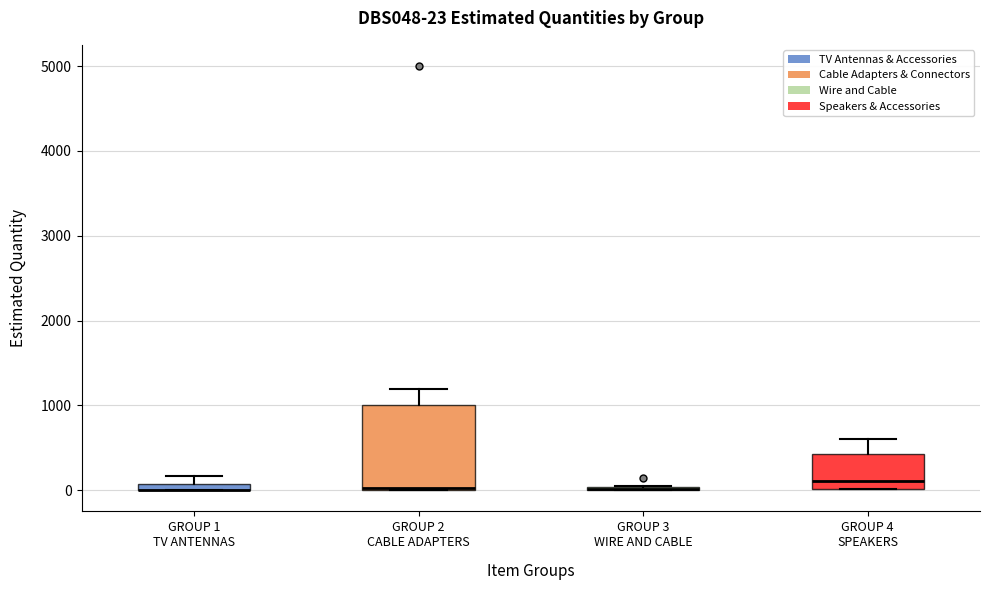

Comparing the boxes themselves (not the whiskers), which one is the tallest?

GROUP 2 CABLE ADAPTERS